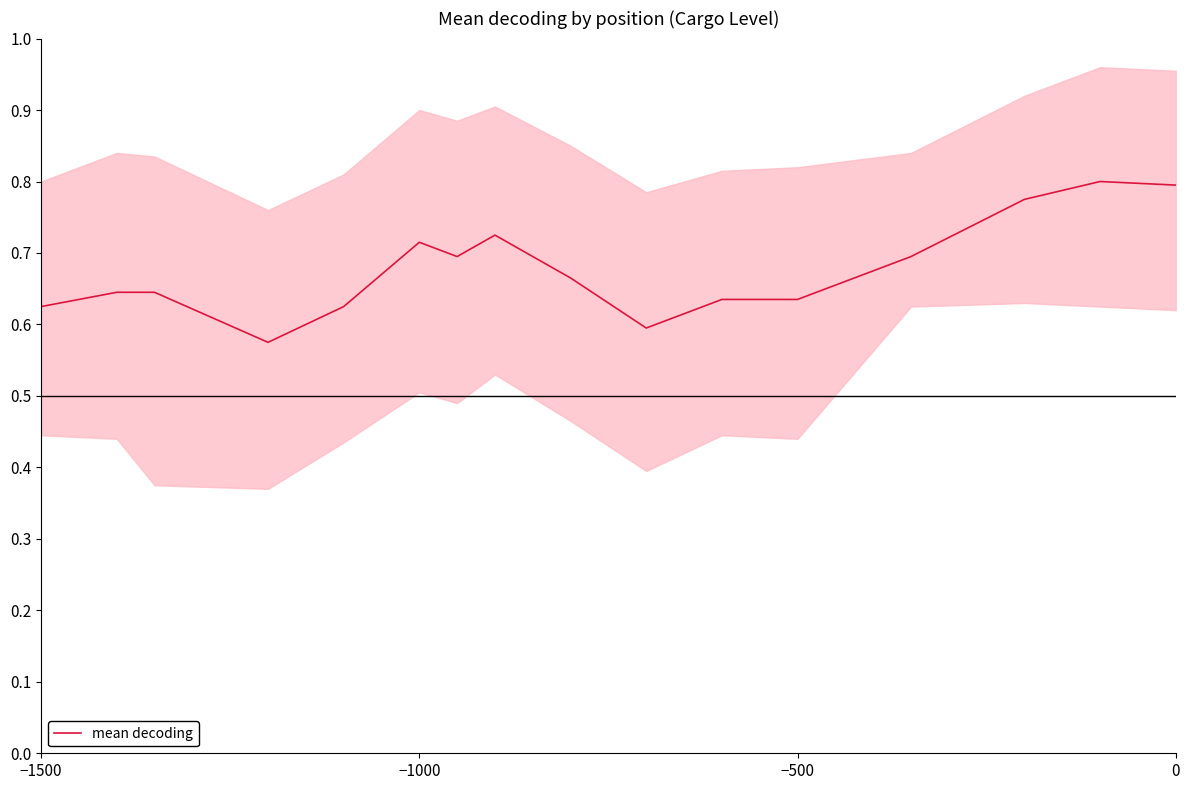

How many data points does each series have?

16